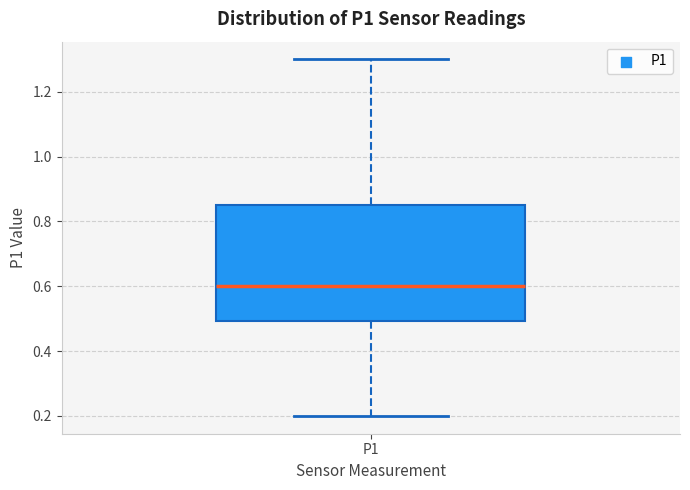

Read this box plot against the y-axis: the position of the median line, the range covered by the box, and the ends of both whiskers. The values are not printed on the chart, so give them approximately, as read against the axis.

median 0.60, box 0.50 to 0.86, whiskers 0.20 to 1.30